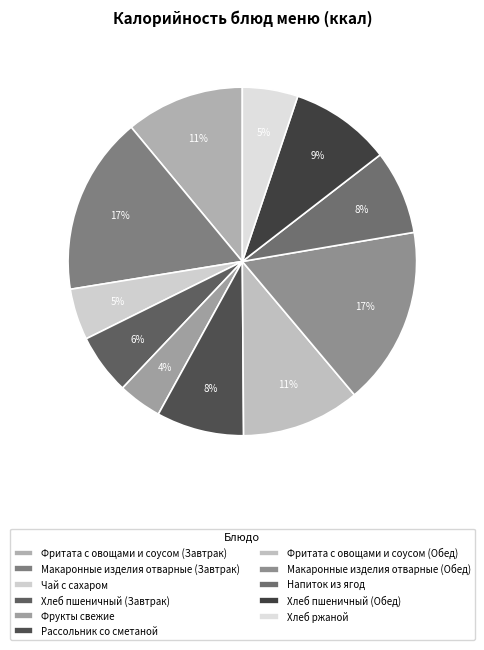

To the nearest percent, what portion does Фрукты свежие represent?

4%